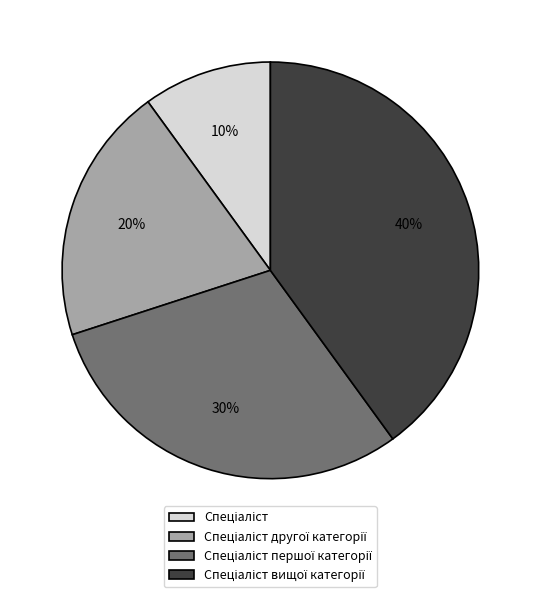

To the nearest percent, what is the difference between the largest and smallest slice percentages?

30%